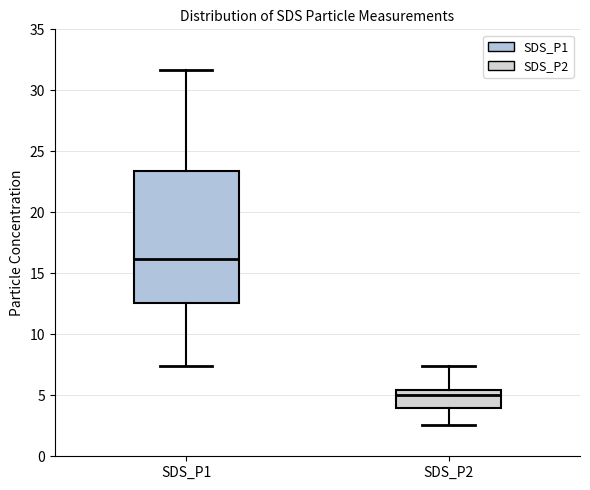

Which box has the highest median line?

SDS_P1